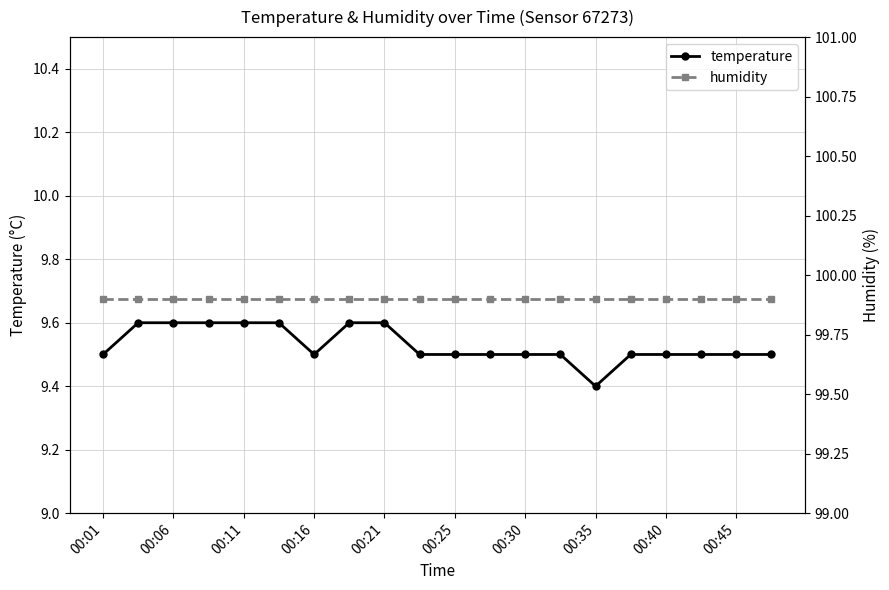

What is the lowest value of the humidity series?

99.9